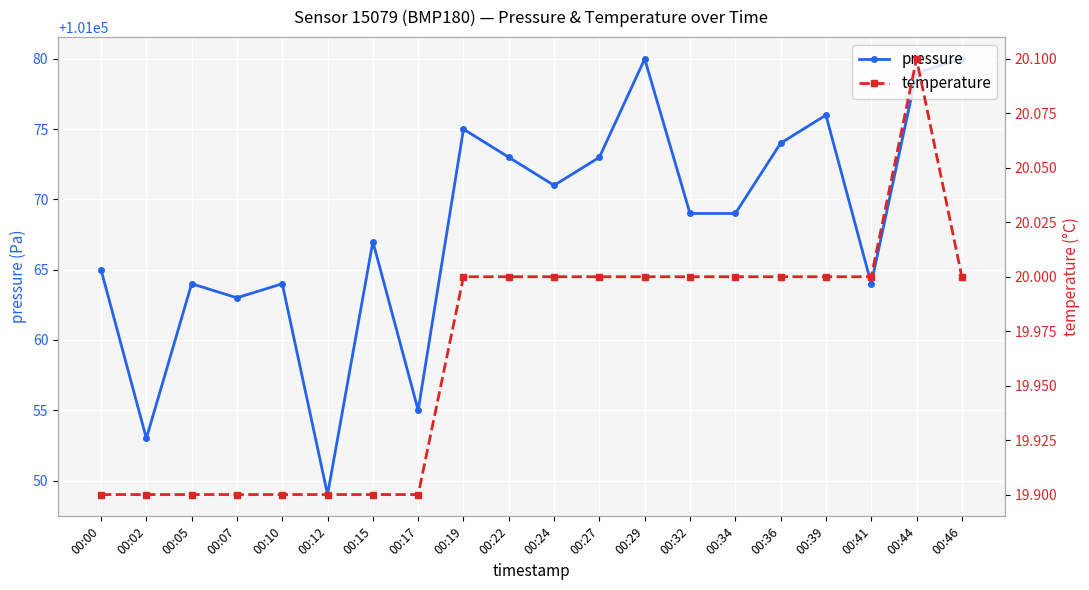

How many lines are shown in the chart?

2